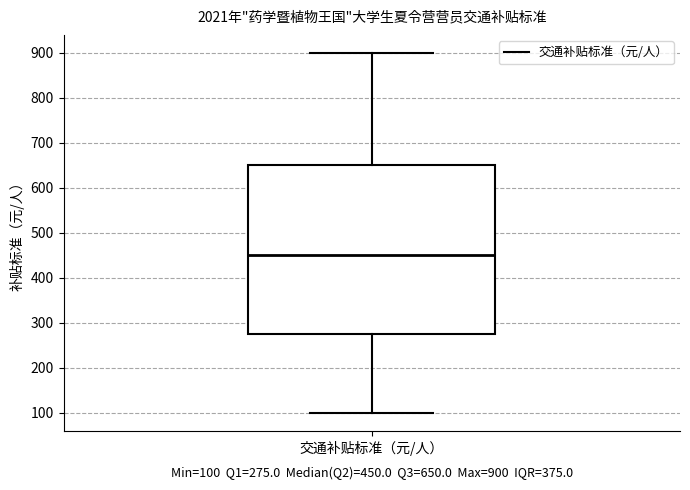

Transcribe this box plot: give where the median line is, the range the box spans, and where the two whiskers end, as read against the y-axis. The values are not printed on the chart, so give them approximately, as read against the axis.

median 450, box 280 to 650, whiskers 100 to 900